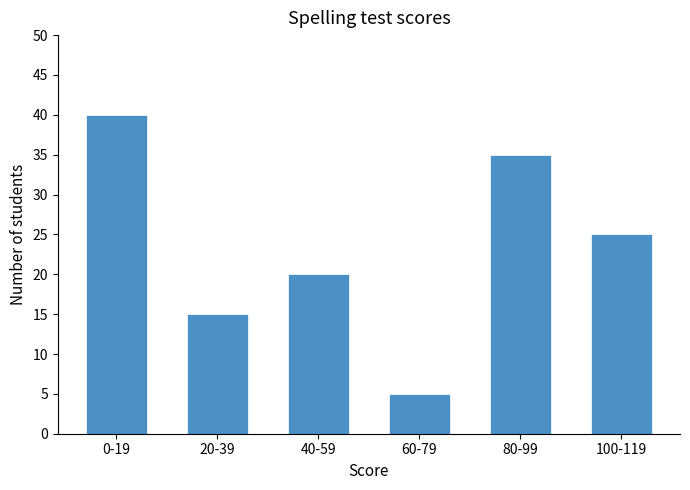

Reading left to right, transcribe all the data shown in this chart.

0-19=40	20-39=15	40-59=20	60-79=5	80-99=35	100-119=25